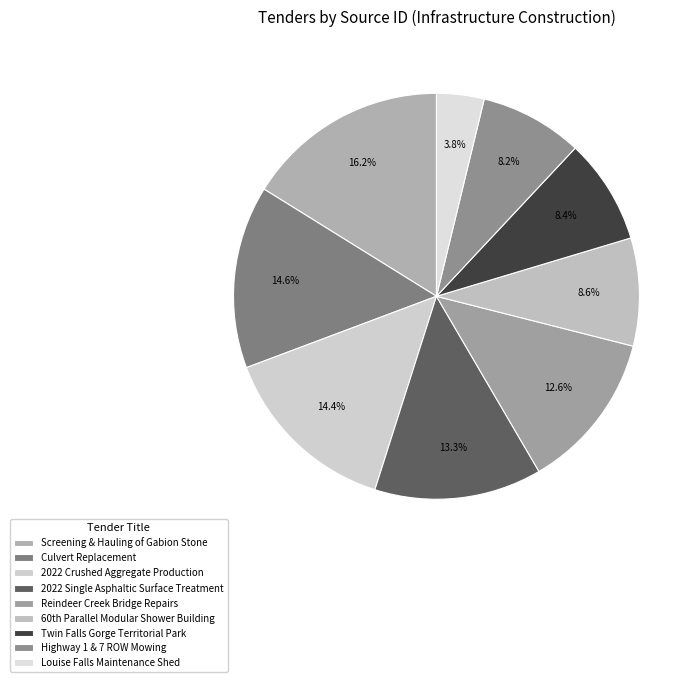

Rank the categories by value from lowest to highest.

Louise Falls Maintenance Shed, Highway 1 & 7 ROW Mowing, Twin Falls Gorge Territorial Park, 60th Parallel Modular Shower Building, Reindeer Creek Bridge Repairs, 2022 Single Asphaltic Surface Treatment, 2022 Crushed Aggregate Production, Culvert Replacement, Screening and Hauling of Gabion Stone